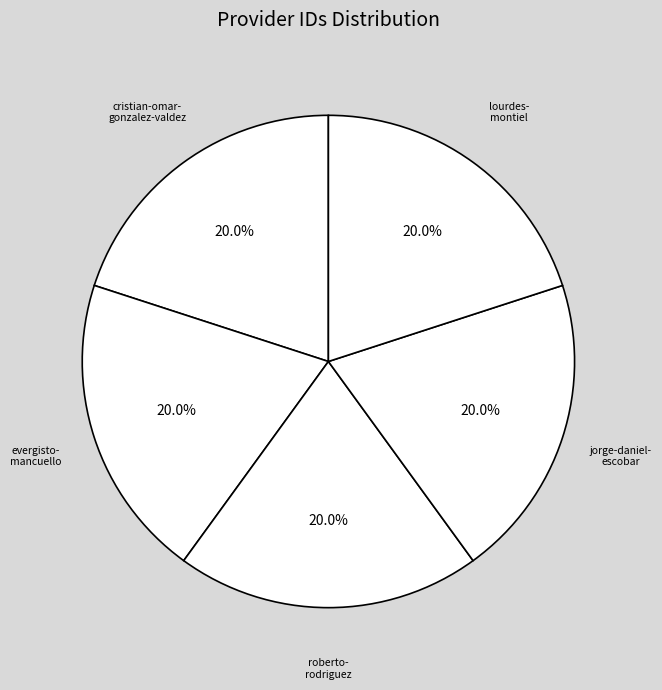

What is the smallest slice in the pie chart?

JORGE DANIEL ESCOBAR